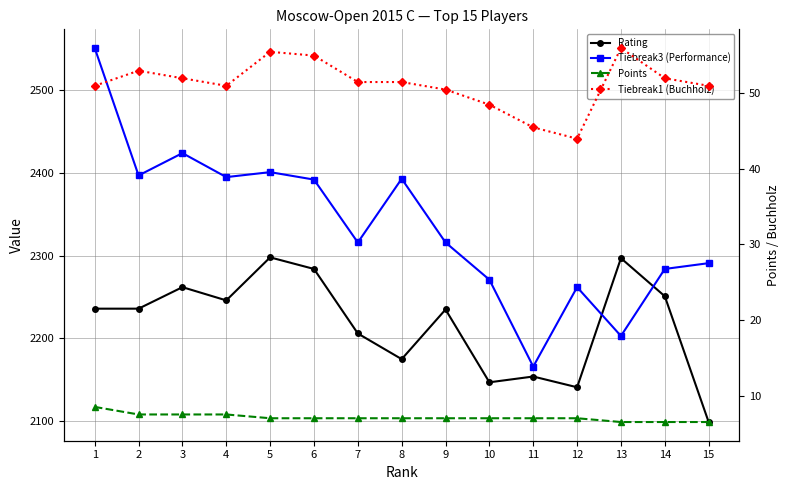

True or false: Tiebreak1 (Buchholz) and Rating intersect in this chart.

False